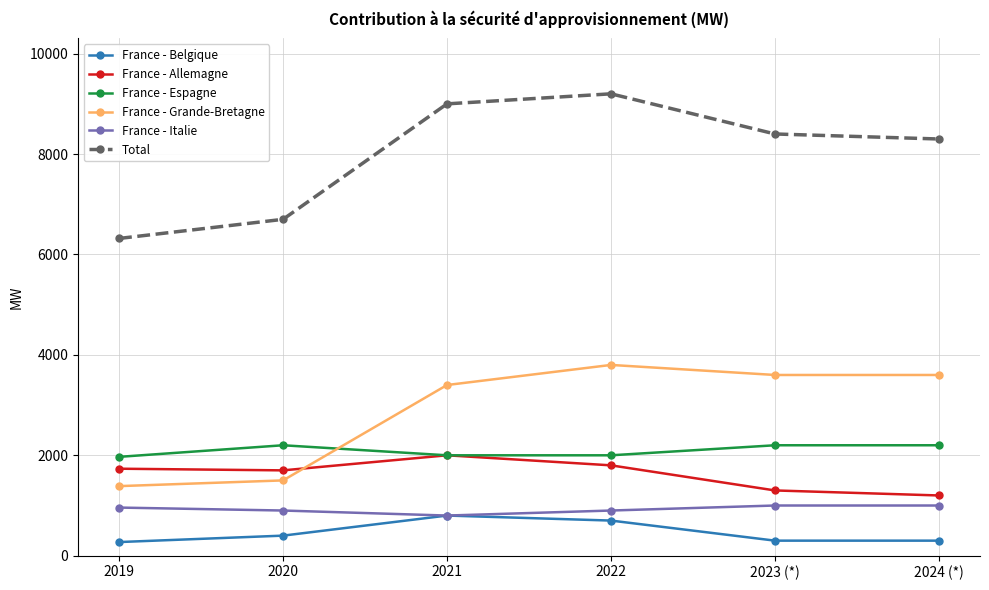

Is this an area chart (filled region under the line)?

No